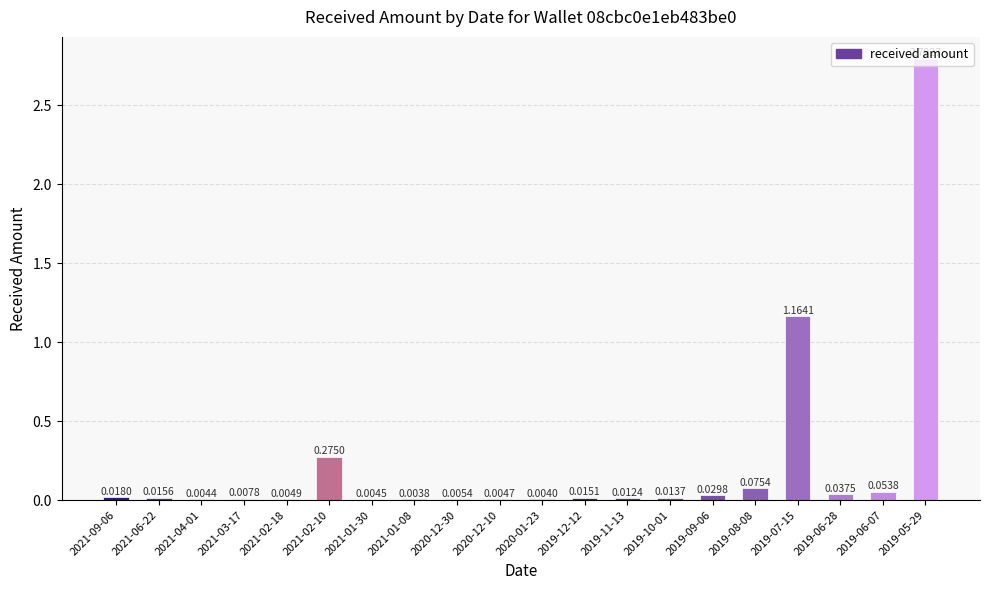

Does the chart contain stacked bars?

No